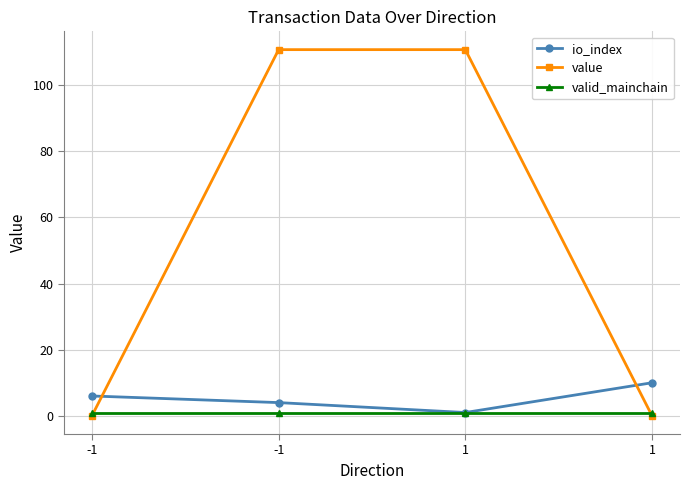

True or false: io_index has a value of 1.0 at 1.

True